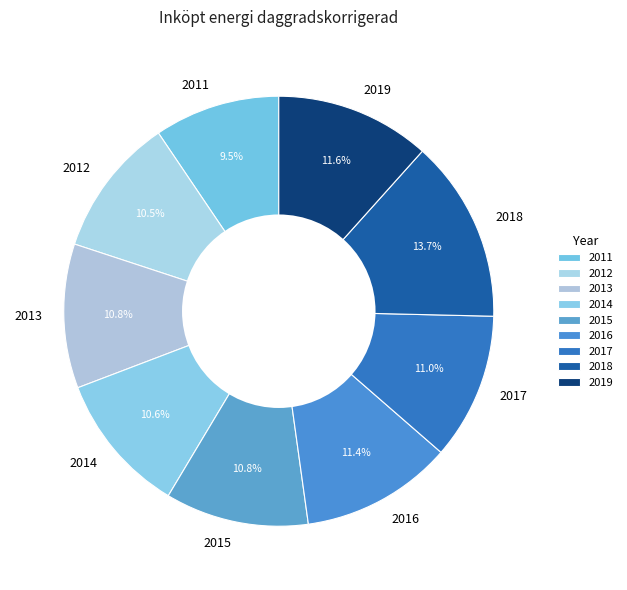

To the nearest percent, what is the difference between the largest and smallest slice percentages?

4%